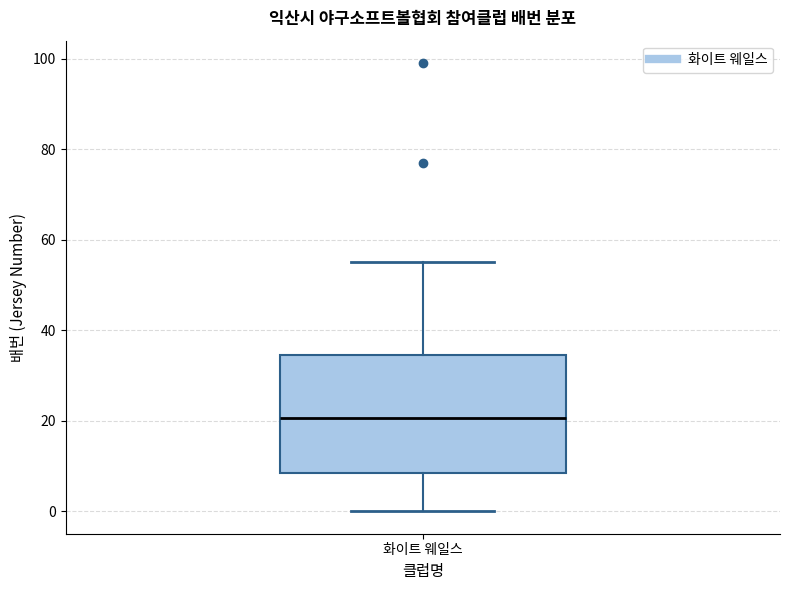

Where is the upper edge of the box for 화이트 웨일스 on the y-axis? The values are not printed on the chart, so give them approximately, as read against the axis.

34